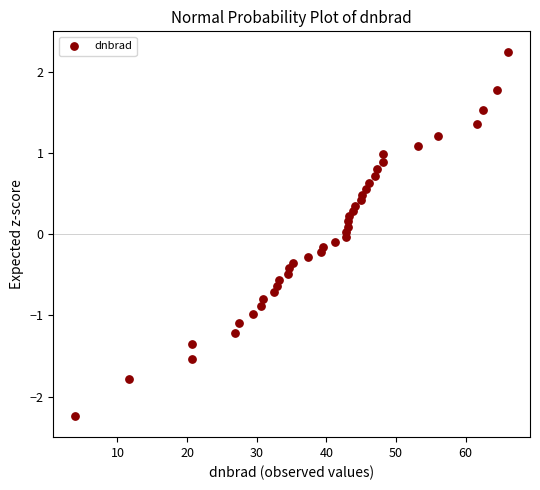

What is the range of Y values (max minus min)?

4.5